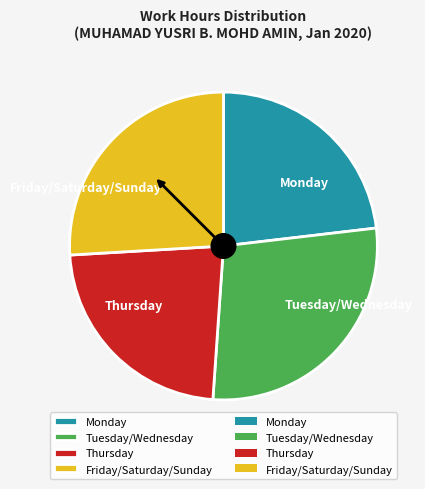

Which slice is the largest?

Tuesday/Wednesday